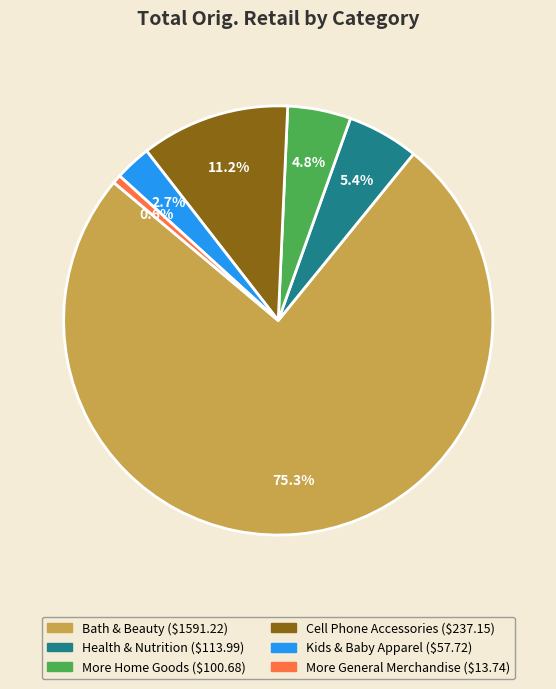

To the nearest percent, what is the average slice percentage?

17%